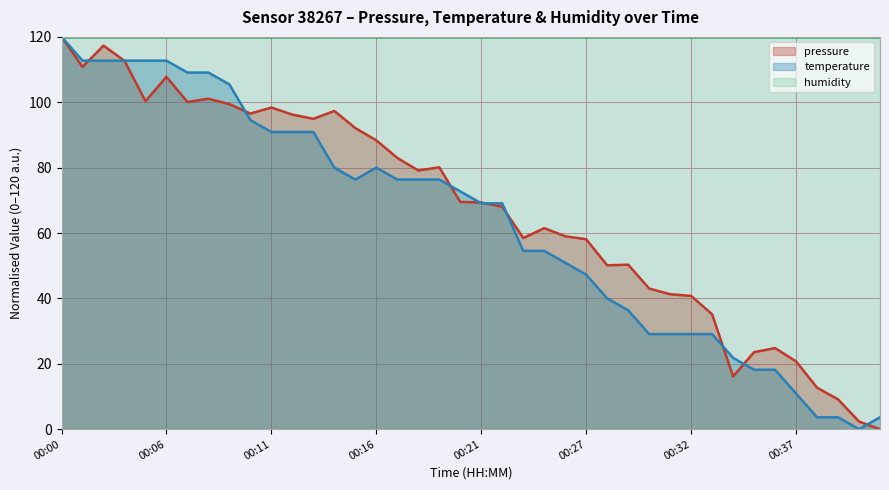

Where does the temperature series first go above 72?

00:00